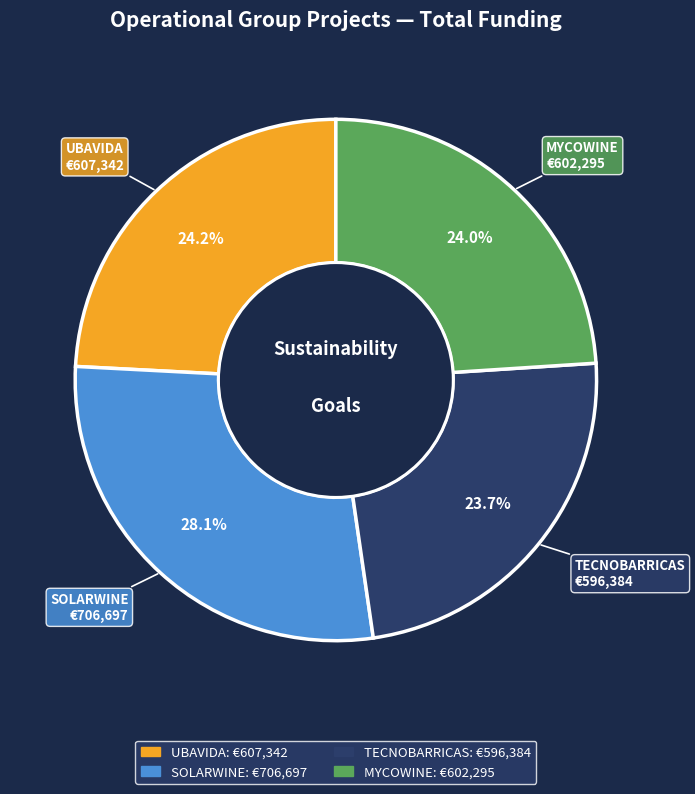

To the nearest percent, what percentage of the pie is UBAVIDA?

24%